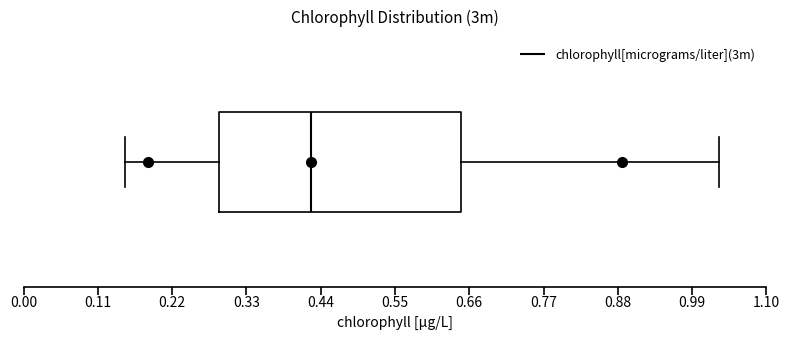

Where is the left edge of the box on the x-axis? The values are not printed on the chart, so give them approximately, as read against the axis.

0.30